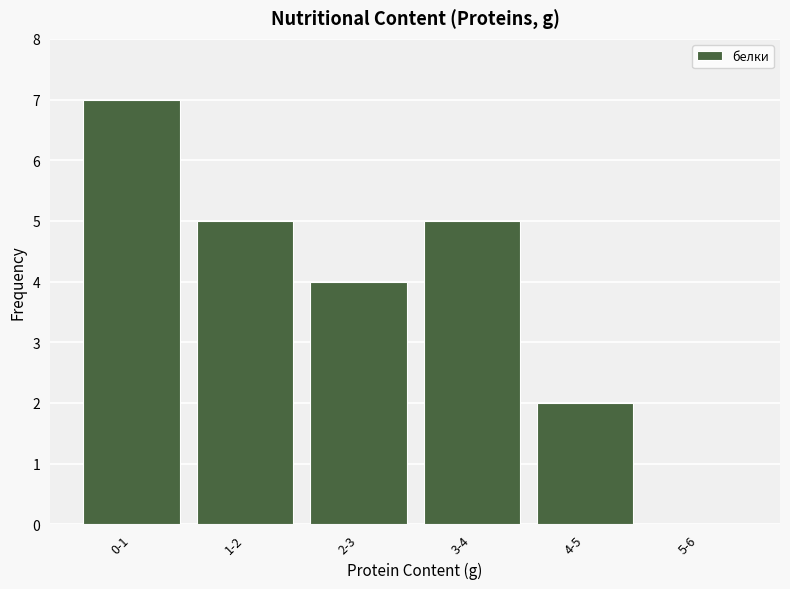

Reading left to right, extract all data points from this chart.

0-1=7	1-2=5	2-3=4	3-4=5	4-5=2	5-6=0